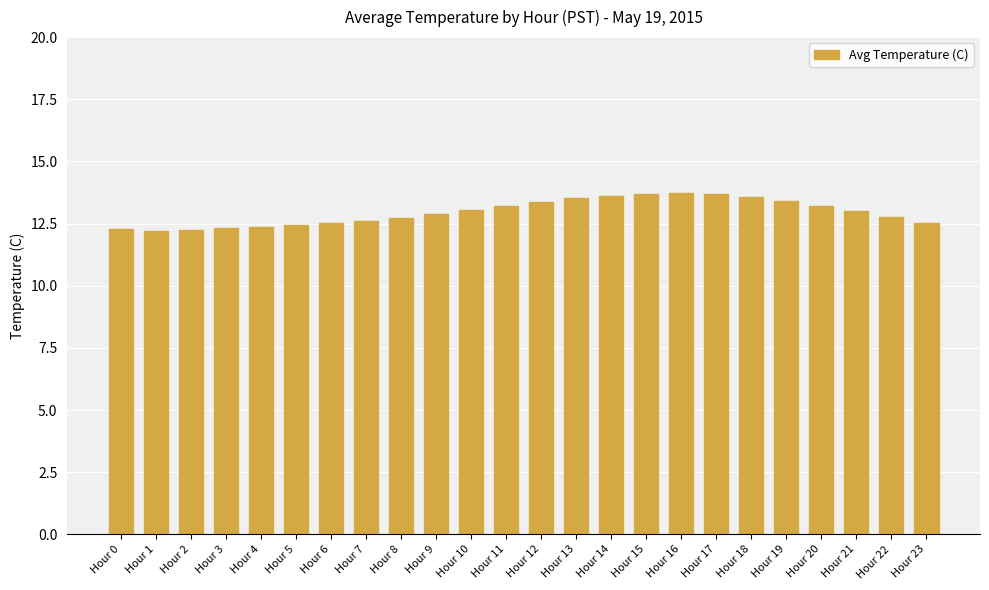

How many data points are less than 13?

12